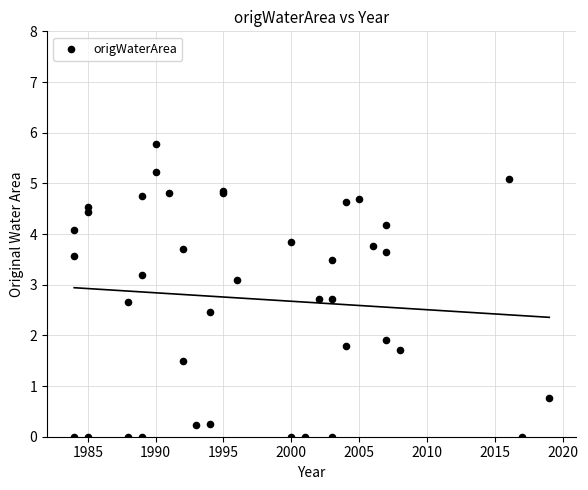

What Y value in the scatter plot is closest to 2?

1.9